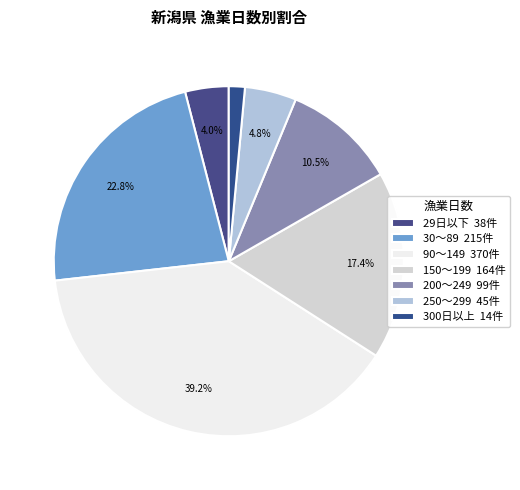

What is the ratio of the value at 200～249 to the value at 150～199?

0.6